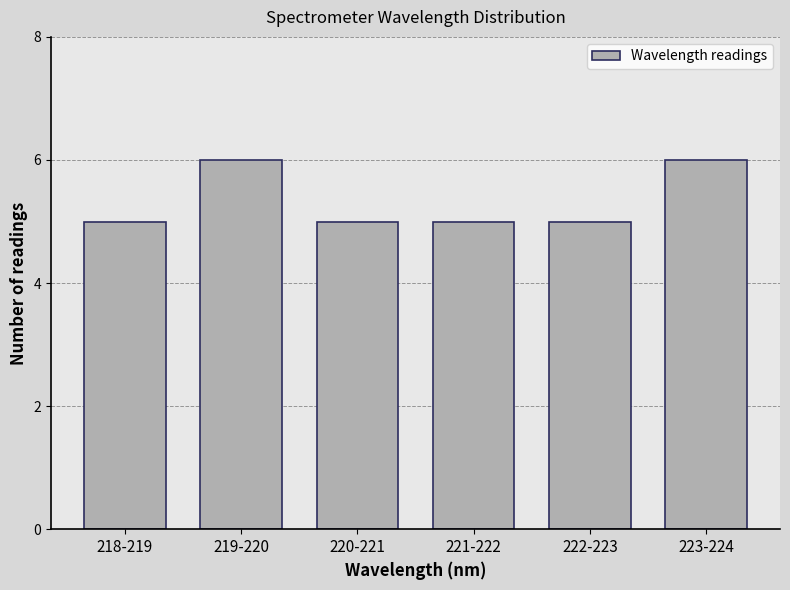

Reading left to right, extract all data points from this chart.

218-219=5	219-220=6	220-221=5	221-222=5	222-223=5	223-224=6